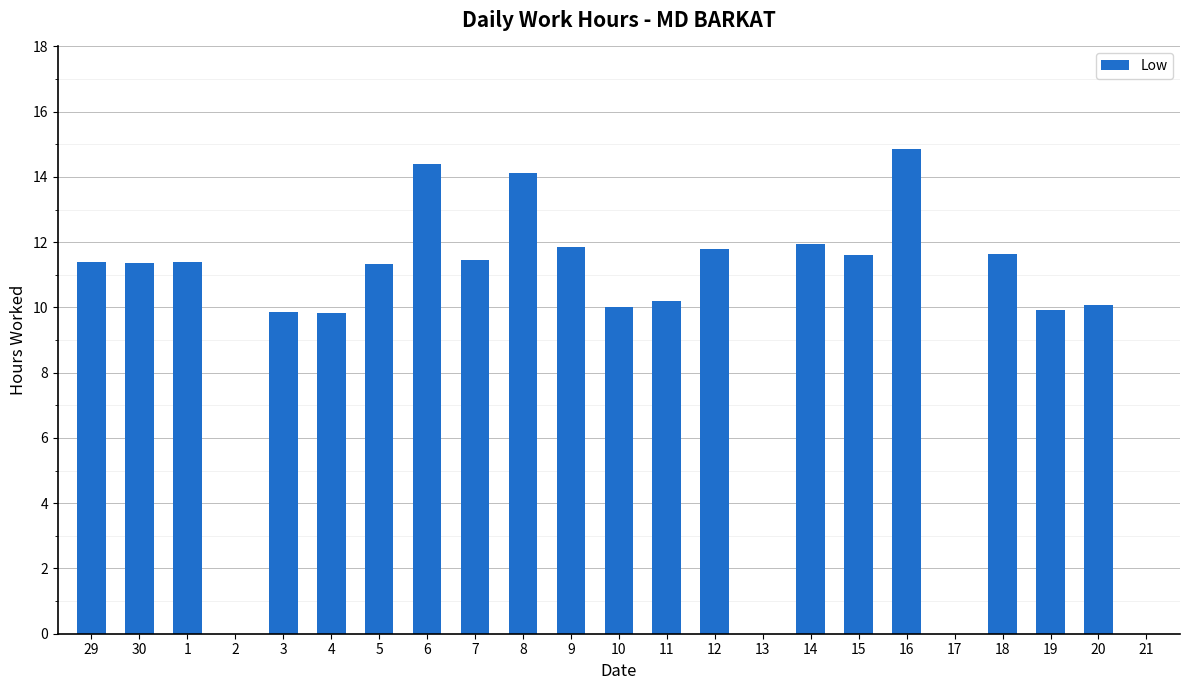

What is the average value?

9.5